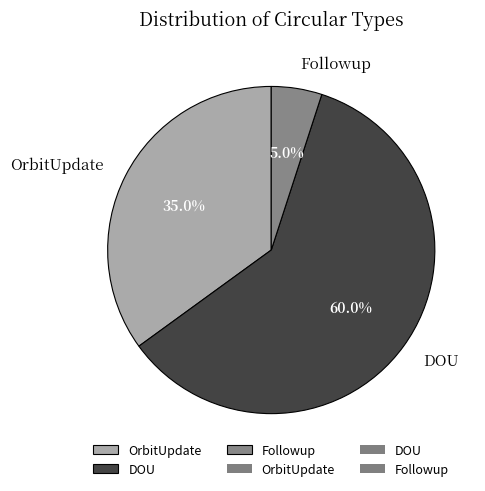

Approximately how many times larger is the value at DOU compared to Followup?

12.0